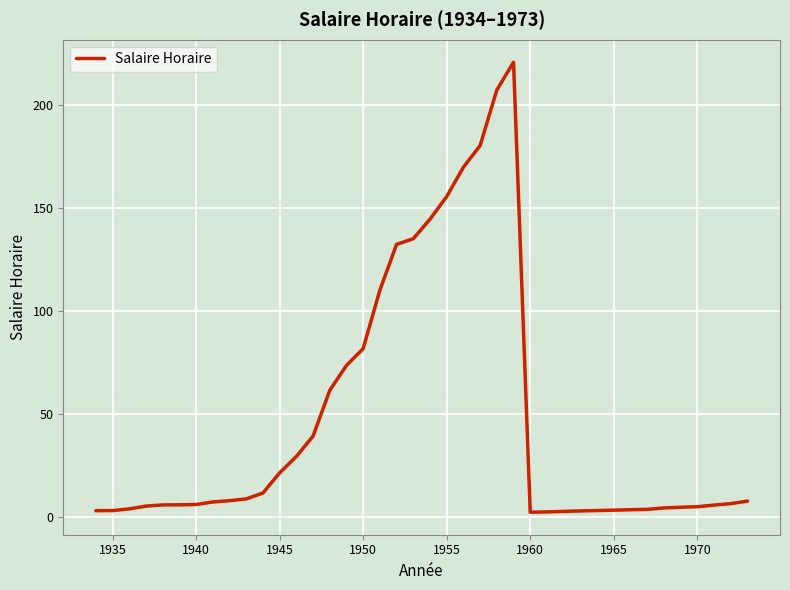

What is the maximum value shown in the chart?

221.0